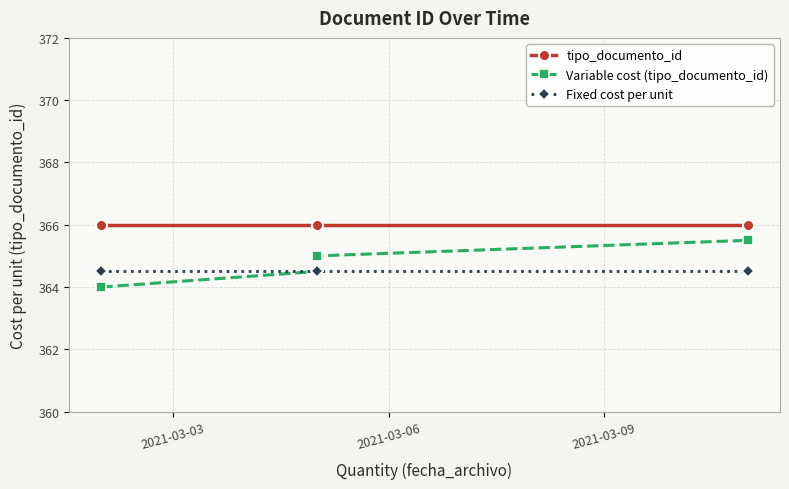

What is the sum of the Variable cost (tipo_documento_id) values at 2021-03-03 and 2021-03-09?

729.0